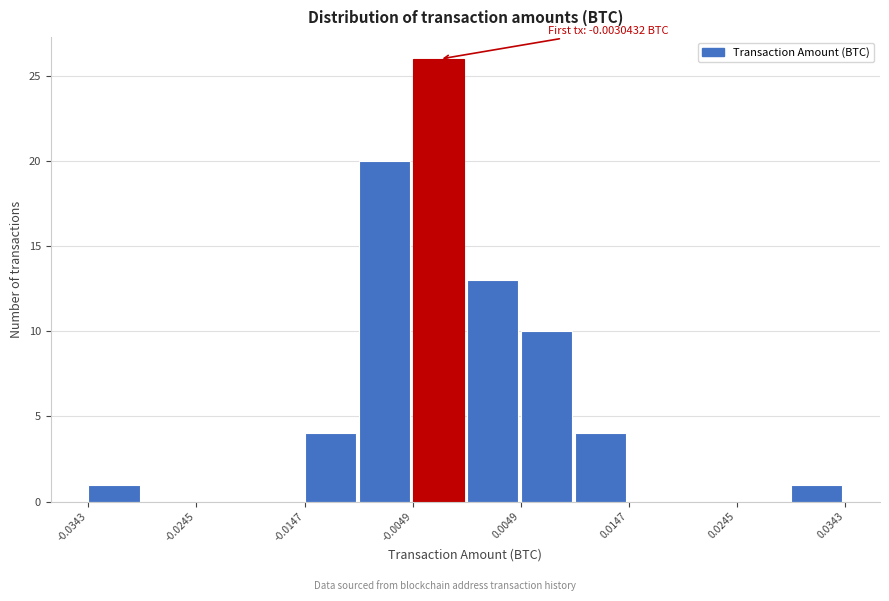

Over which range of the x-axis is the bar tallest?

-0.005 to 0.000